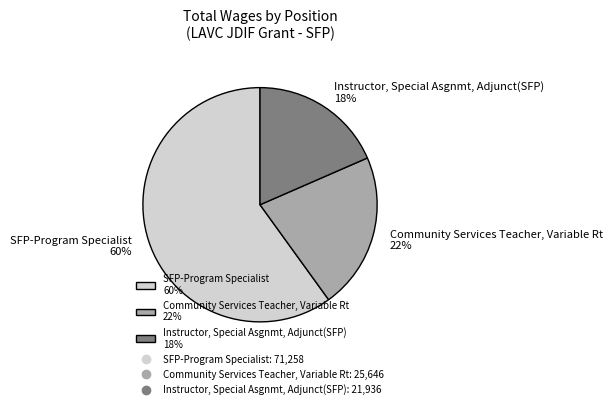

Do SFP-Program Specialist 60% and Community Services Teacher, Variable Rt 22% together represent more than half of the pie?

Yes